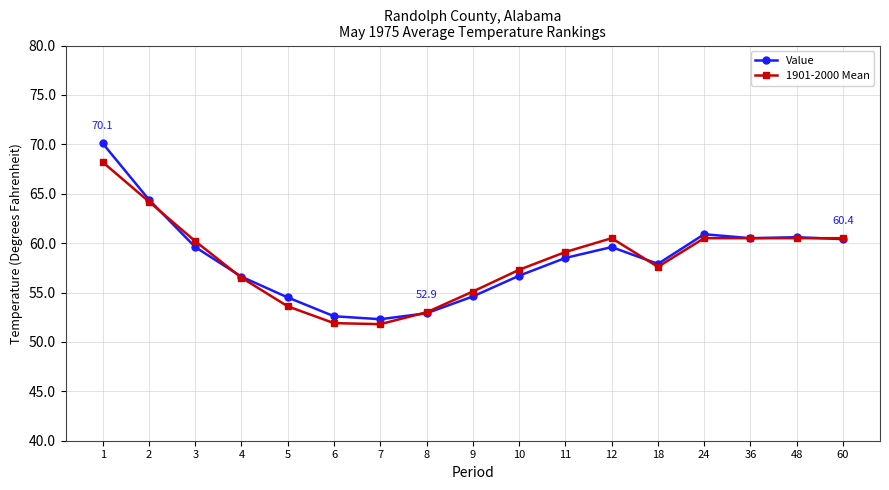

List the series in order of their peak value, lowest first.

1901-2000 Mean, Value